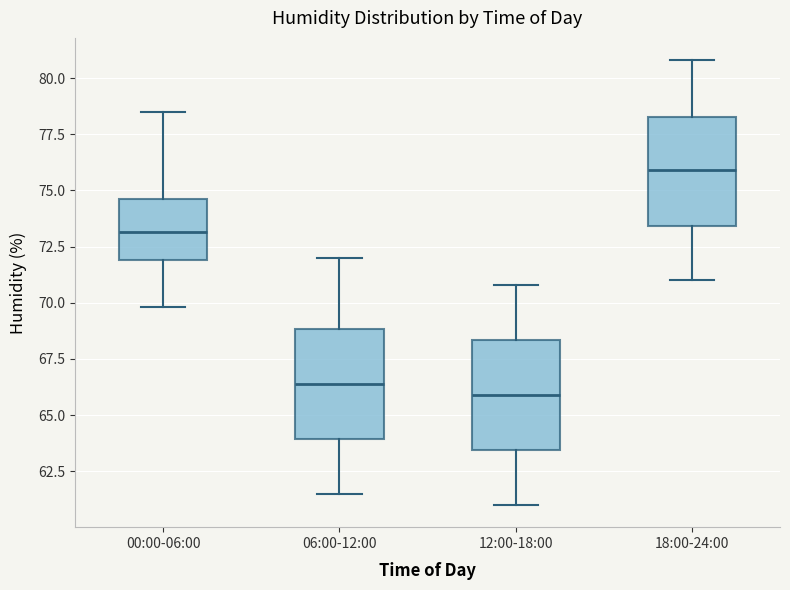

Which box has the lowest median line?

12:00-18:00